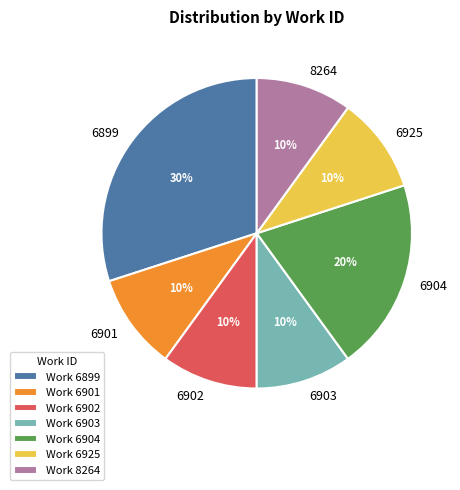

Does 6899 represent more than half of the total?

No